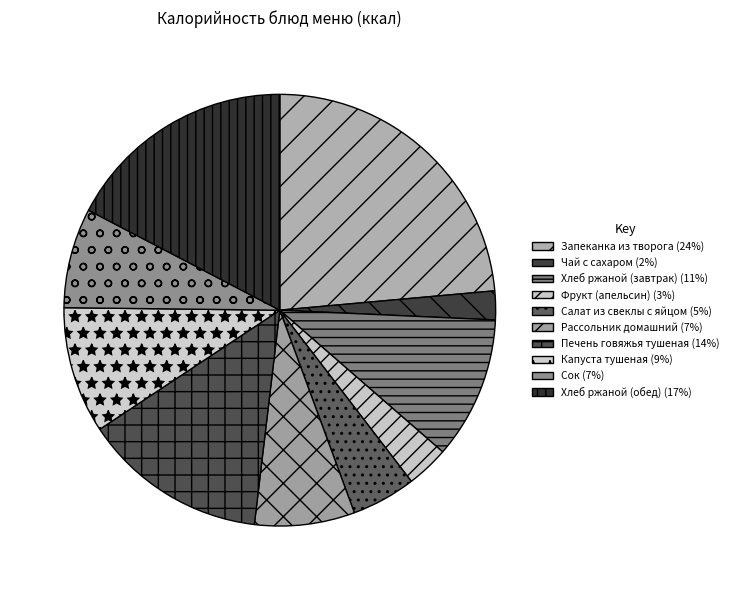

Rank the categories by value from lowest to highest.

Чай с сахаром, Фрукт (апельсин), Салат из свеклы отв.с яйцом, Сок, Рассольник домашний, Капуста тушеная, Хлеб ржаной, пшеничный (завтрак), Печень говяжья тушеная, Хлеб ржаной, пшеничный (обед), Запеканка из творога с молочным соусом